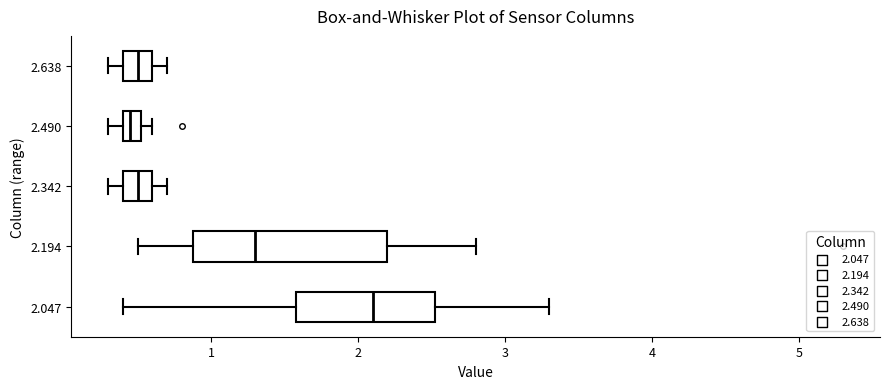

Where is the right edge of the box at y = 2.047 on the x-axis? The values are not printed on the chart, so give them approximately, as read against the axis.

2.5